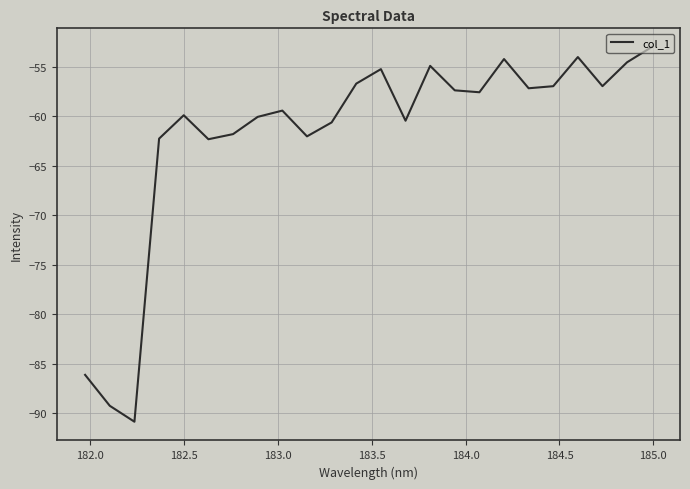

What is the maximum value shown in the chart?

-53.0